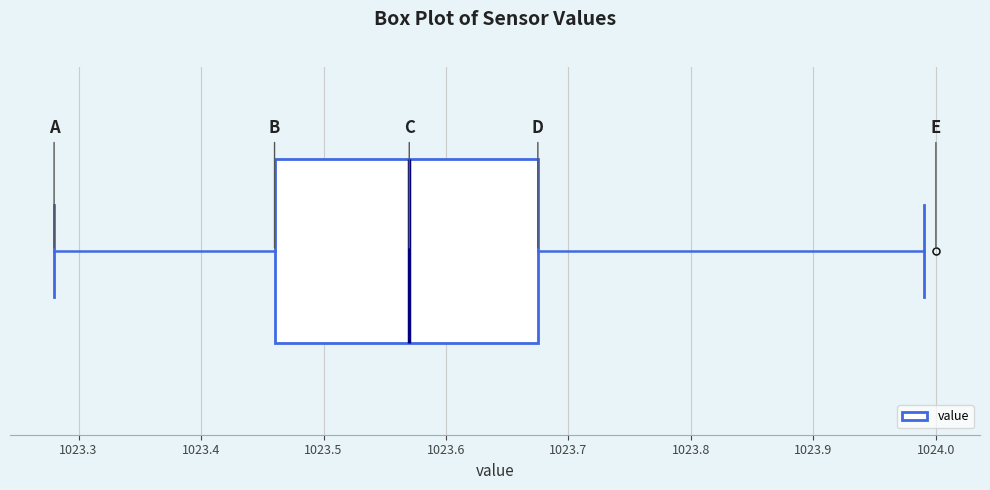

Transcribe this box plot: give where the median line is, the range the box spans, and where the two whiskers end, as read against the x-axis. The values are not printed on the chart, so give them approximately, as read against the axis.

median 1023.57, box 1023.46 to 1023.68, whiskers 1023.28 to 1023.99